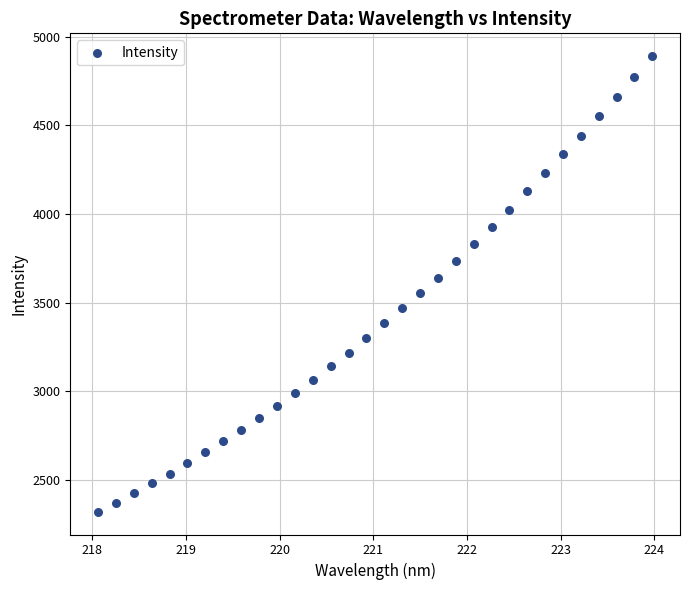

What is the range of X values (max minus min)?

5.9